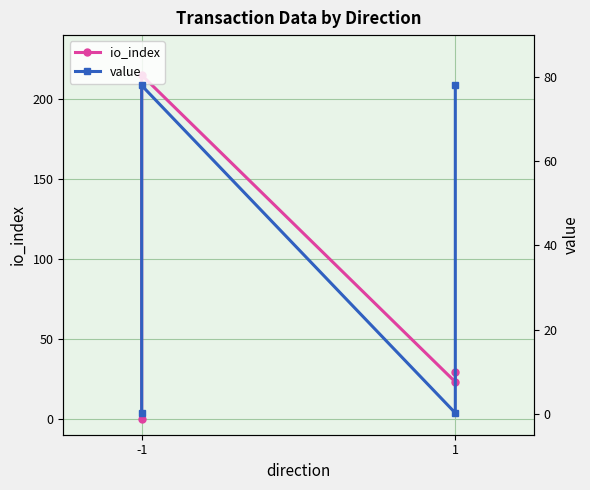

True or false: io_index and value intersect in this chart.

True